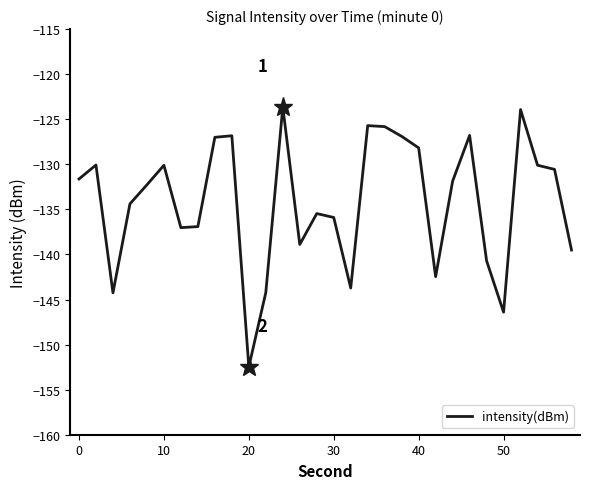

What is the maximum value shown in the chart?

-123.6